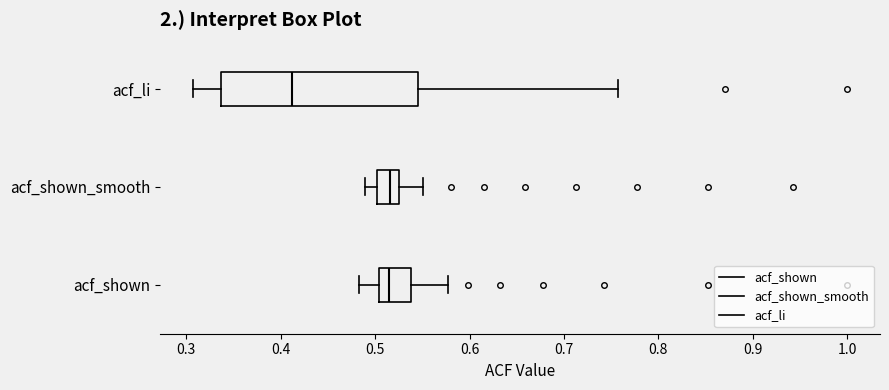

Reading bottom to top, read every box against the x-axis: the position of its median line, the range the box covers, and the ends of its whiskers. The values are not printed on the chart, so give them approximately, as read against the axis.

acf_shown: median 0.52, box 0.50 to 0.54, whiskers 0.48 to 0.58
acf_shown_smooth: median 0.52, box 0.50 to 0.53, whiskers 0.49 to 0.55
acf_li: median 0.41, box 0.34 to 0.55, whiskers 0.31 to 0.76